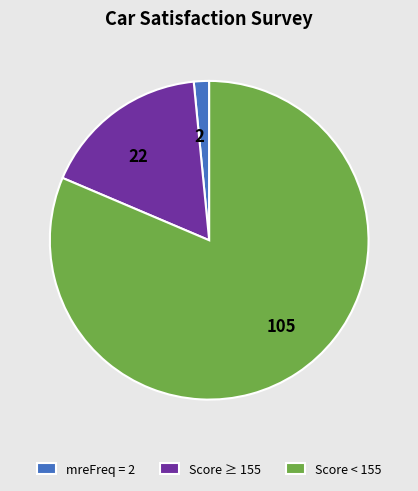

Combined, do 2 and 105 account for over 50%?

Yes